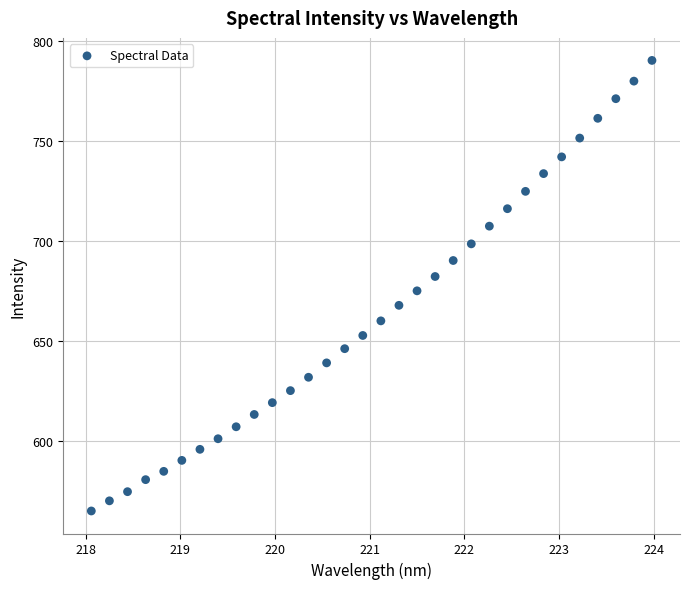

What is the range of Y values (max minus min)?

225.4